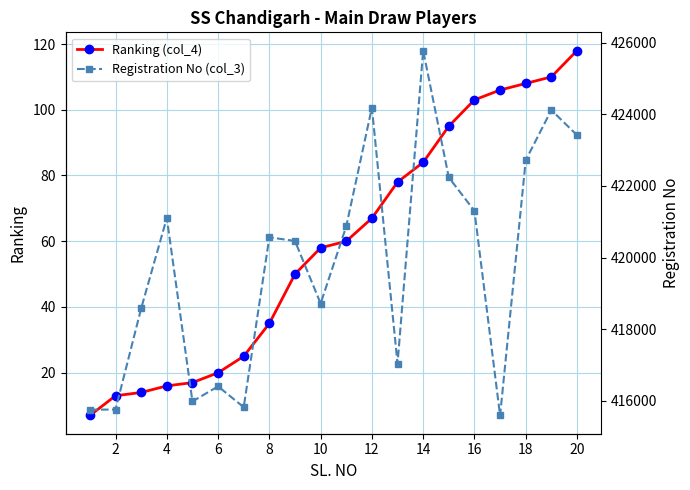

Which series has the widest spread of values?

Registration No (col_3)